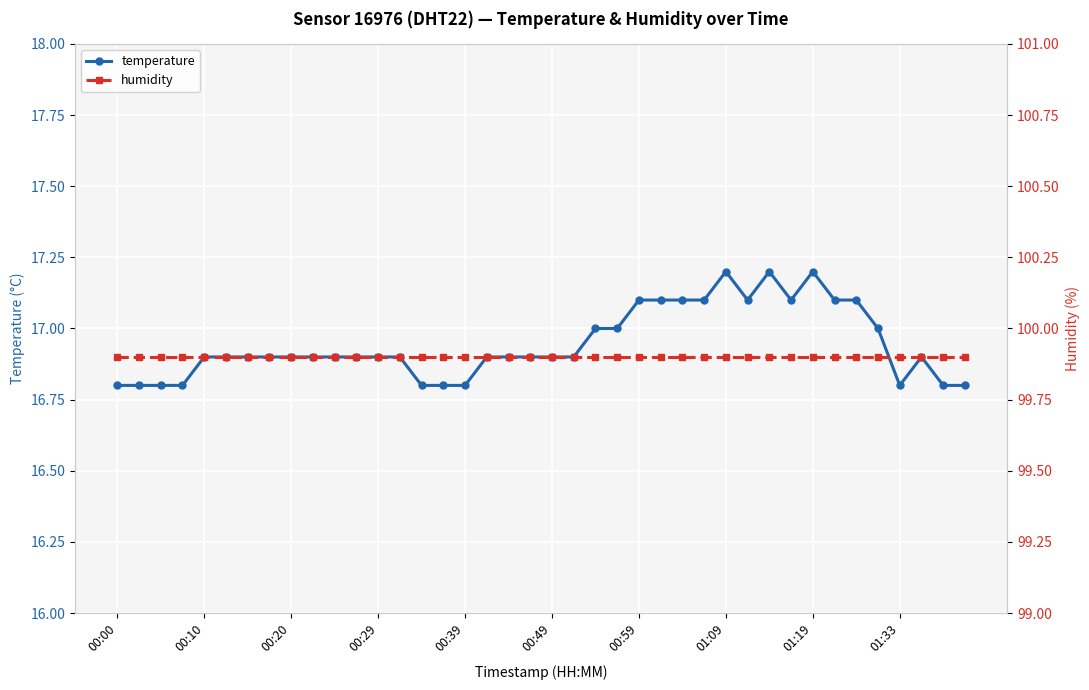

True or false: temperature has more than 0 points higher than both neighbors.

True